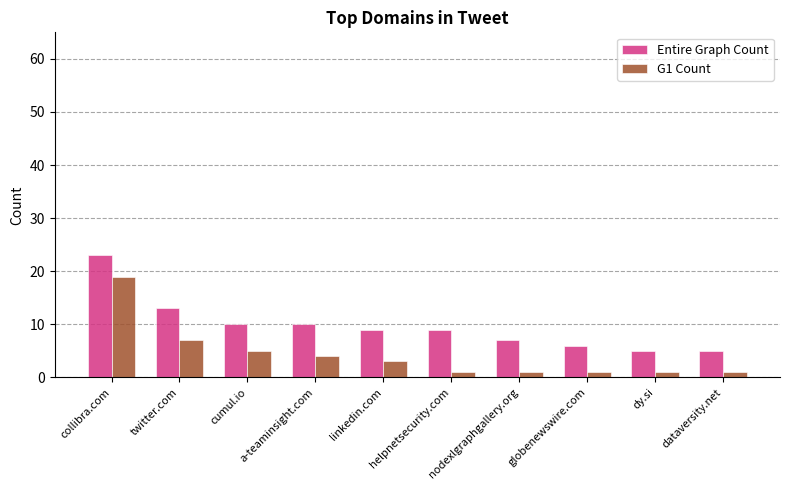

What are all the series names shown in the legend?

Entire Graph Count, G1 Count